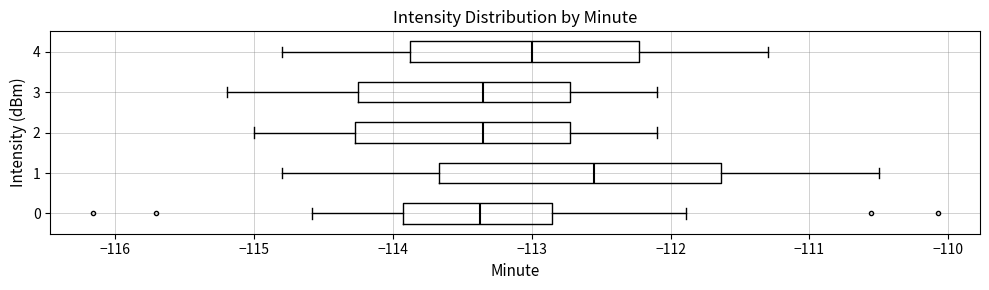

Reading bottom to top, read every box against the x-axis: the position of its median line, the range the box covers, and the ends of its whiskers. The values are not printed on the chart, so give them approximately, as read against the axis.

0: median -113.4, box -113.9 to -112.9, whiskers -114.6 to -111.9
1: median -112.5, box -113.7 to -111.6, whiskers -114.8 to -110.5
2: median -113.3, box -114.3 to -112.7, whiskers -115.0 to -112.1
3: median -113.3, box -114.2 to -112.7, whiskers -115.2 to -112.1
4: median -113.0, box -113.9 to -112.2, whiskers -114.8 to -111.3